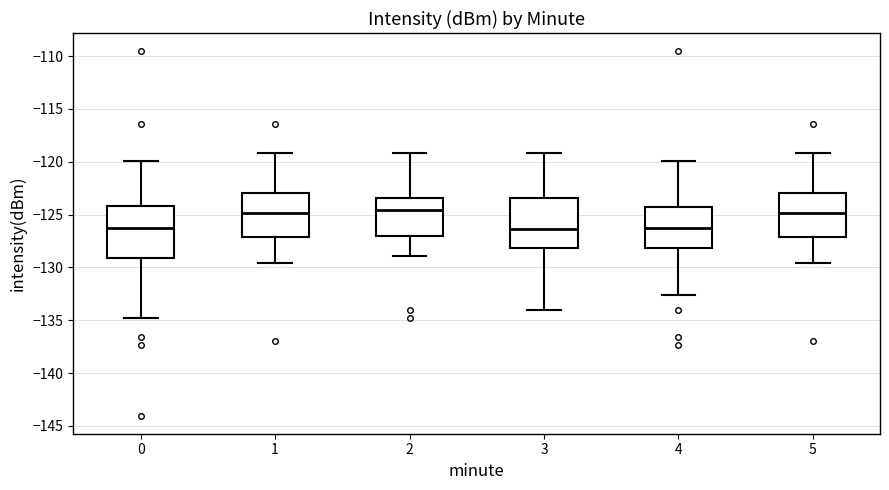

Where does the upper whisker of the box at x = 0 end on the y-axis? The values are not printed on the chart, so give them approximately, as read against the axis.

-120.0